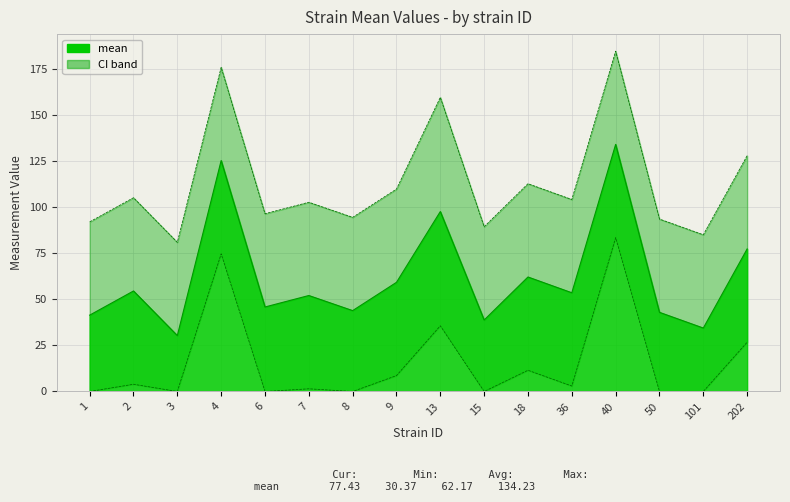

True or false: lowercl and mean intersect in this chart.

False